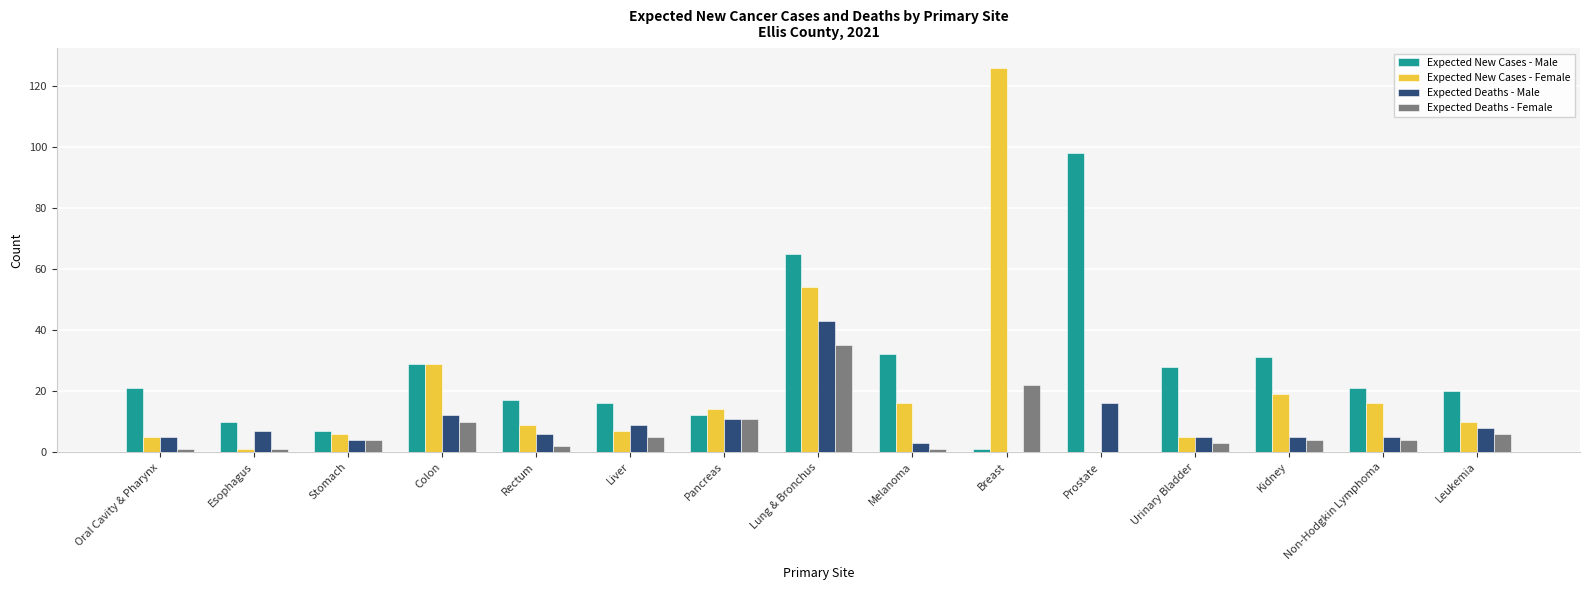

What is the spread (max minus min) of values at Oral Cavity & Pharynx?

20